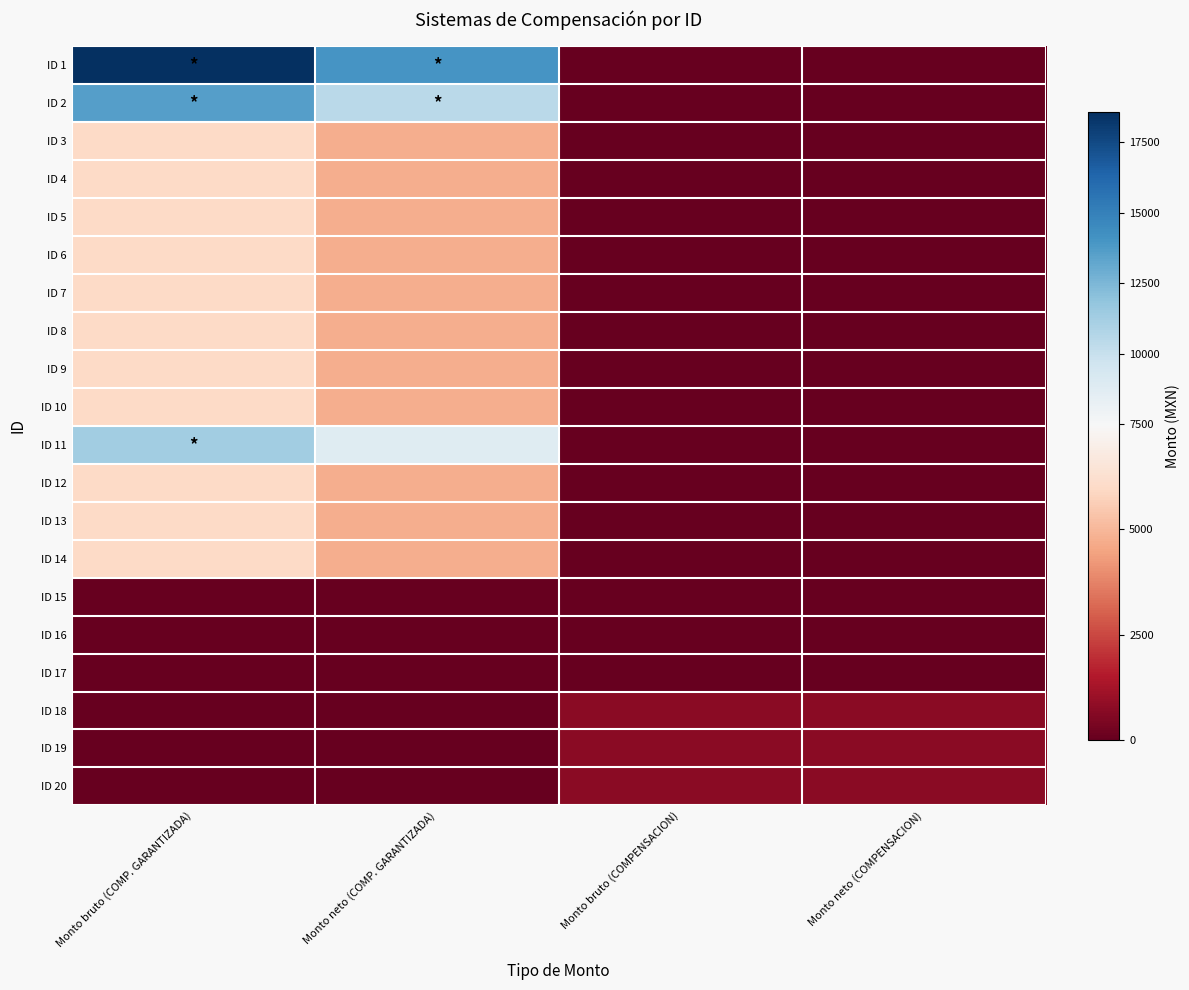

What is the total value across all series at Monto neto (COMP. GARANTIZADA)?

85418.5